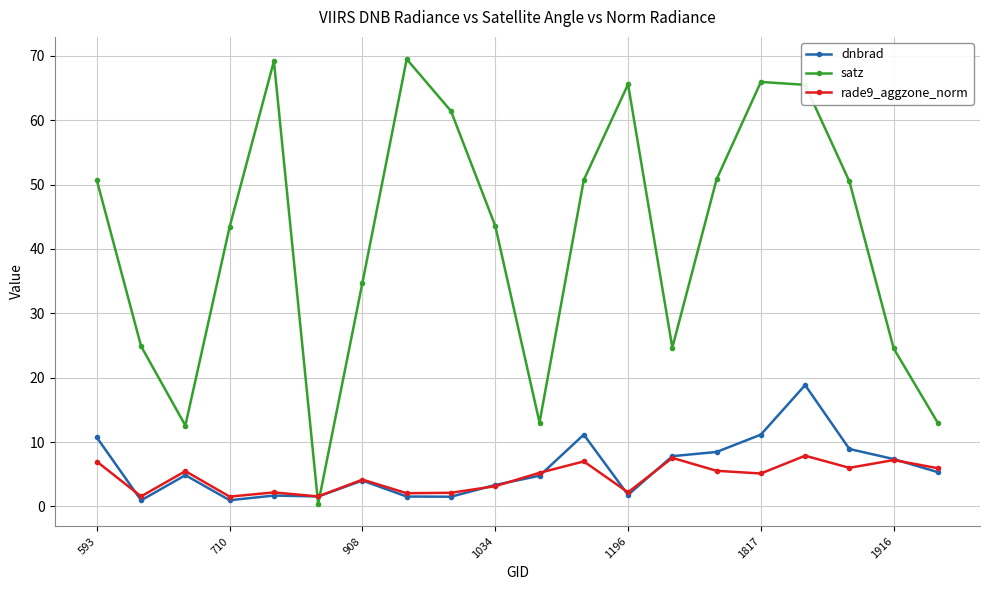

What is the highest value of the satz series?

69.5